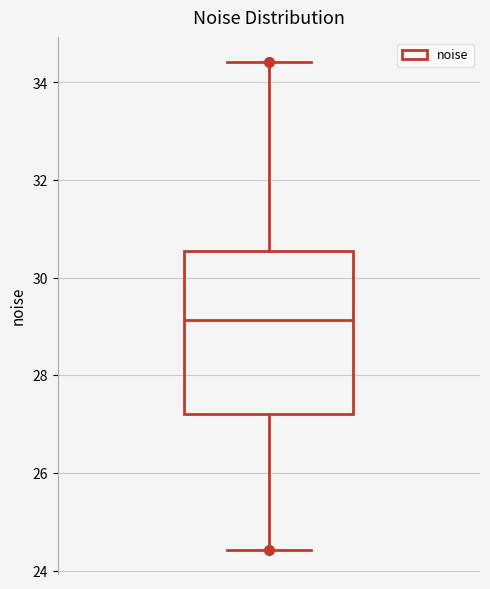

Transcribe this box plot: give where the median line is, the range the box spans, and where the two whiskers end, as read against the y-axis. The values are not printed on the chart, so give them approximately, as read against the axis.

median 29.2, box 27.2 to 30.6, whiskers 24.4 to 34.4